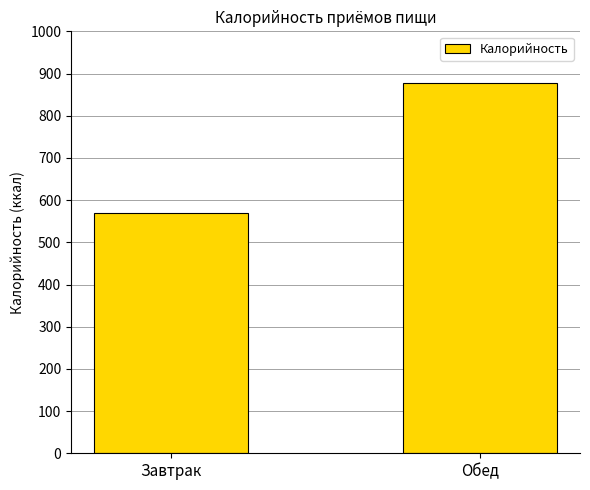

List the labels in order of value, smallest first.

Завтрак, Обед